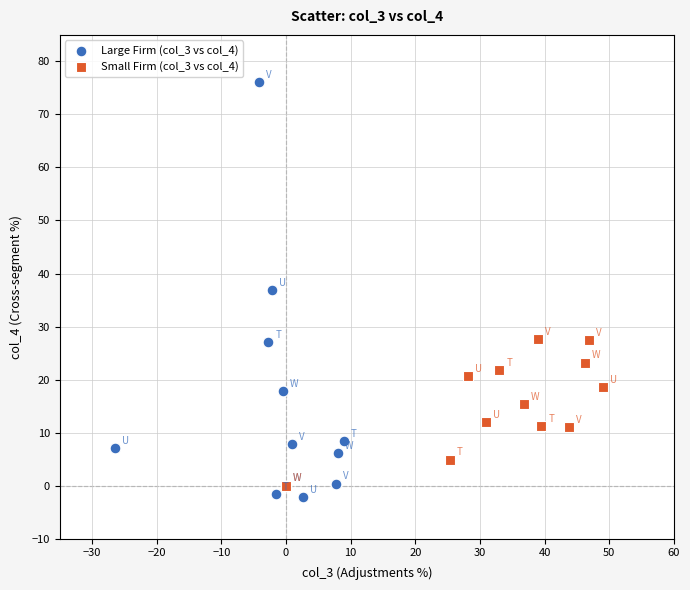

Which series contains the lowest Y value?

Large Firm (col_3 vs col_4)